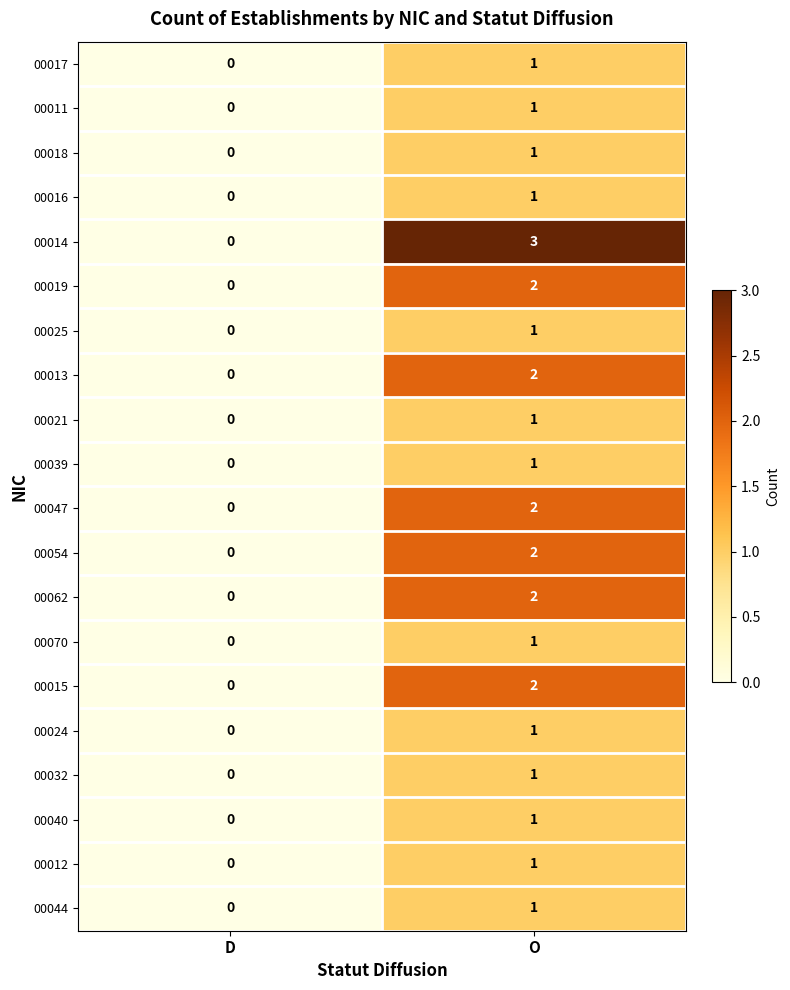

At which category is the sum across all series the highest?

O